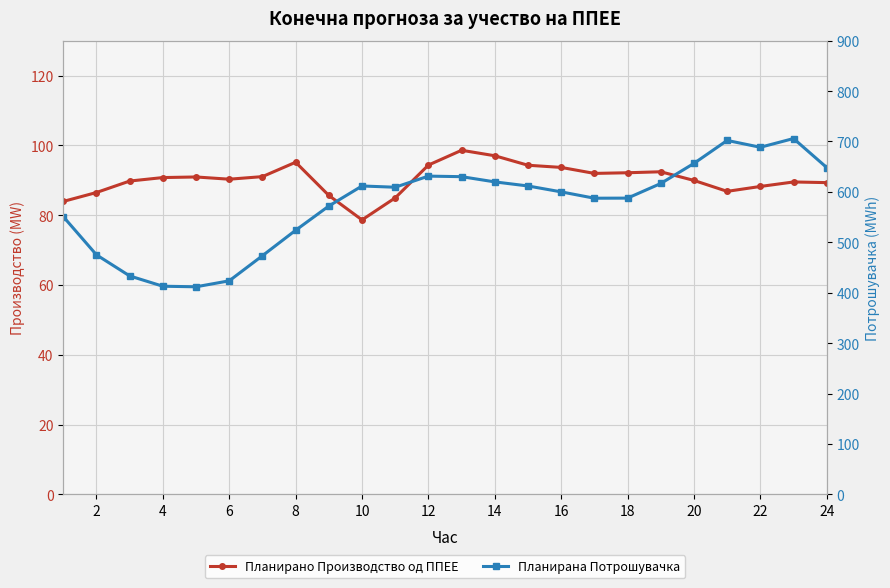

How many lines are shown in the chart?

2